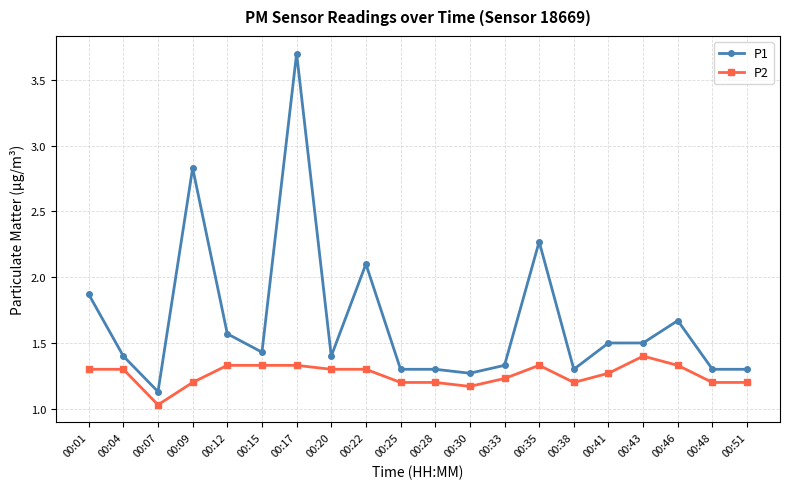

True or false: P1 and P2 cross at least once.

False